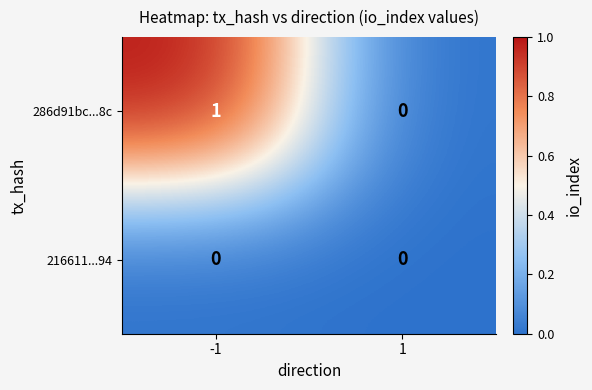

Rank the series by their maximum value, from lowest to highest.

216611...94, 286d91bc...8c